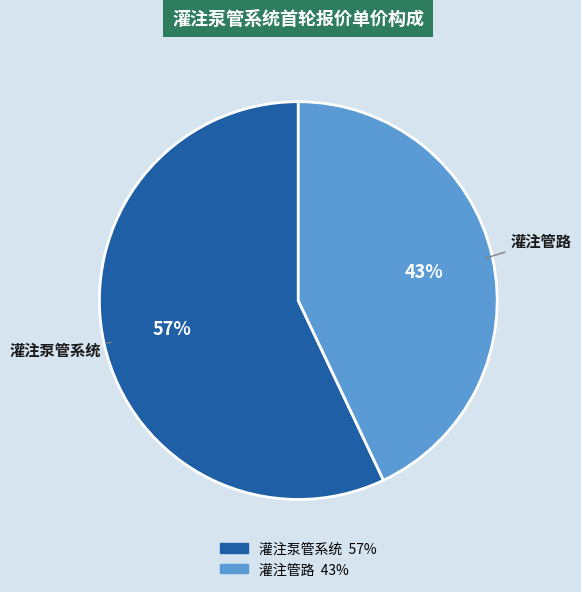

Rank the categories by value from highest to lowest.

灌注泵管系统, 灌注管路